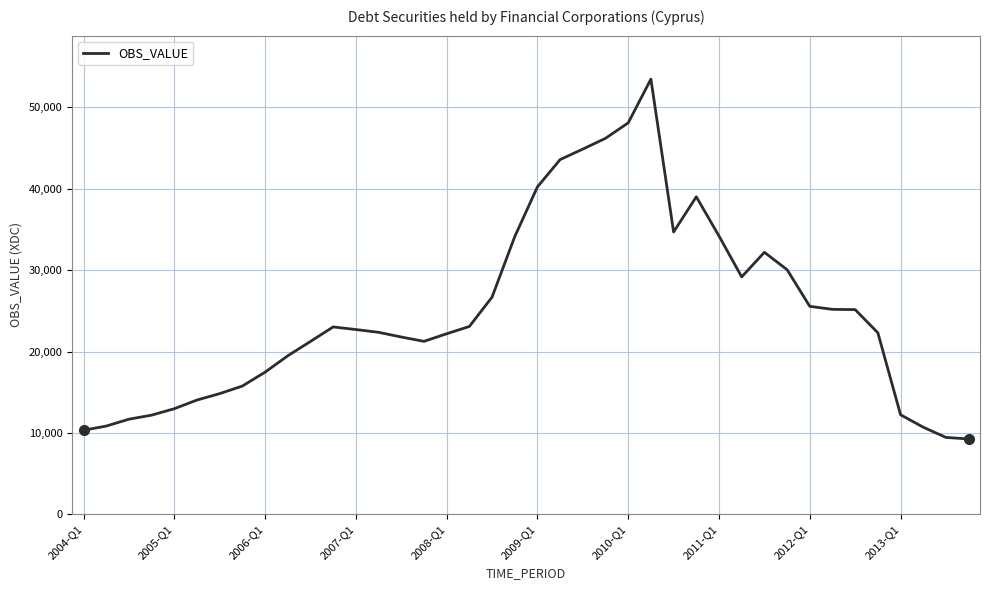

What is the difference between the maximum and minimum values?

44200.9